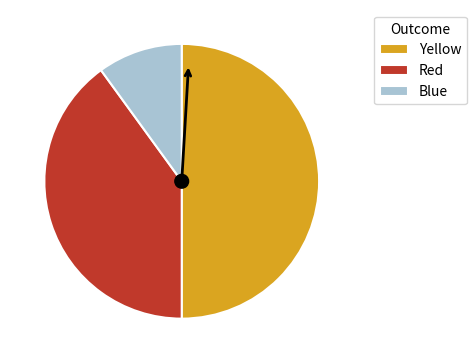

True or false: Red accounts for 40% of the total.

True